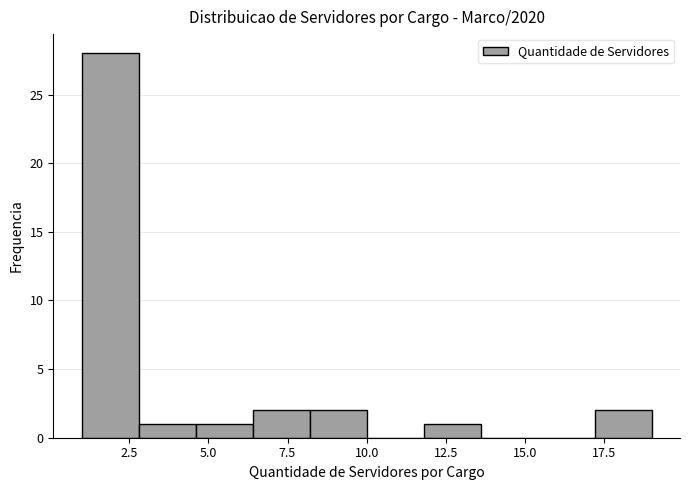

Read against the x-axis, roughly where is the centre of the tallest bar?

2.0